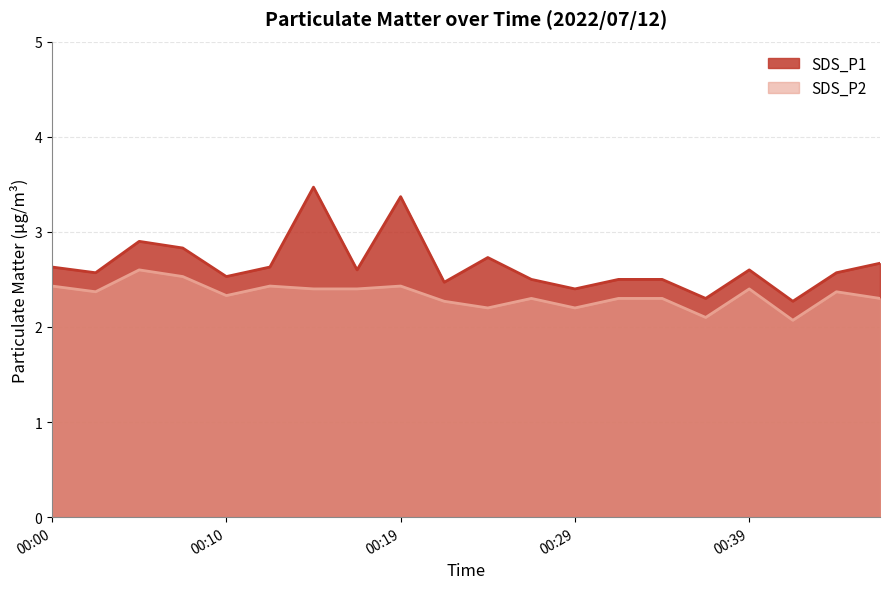

What is the value of the SDS_P1 point at the 8th from the left?

2.6